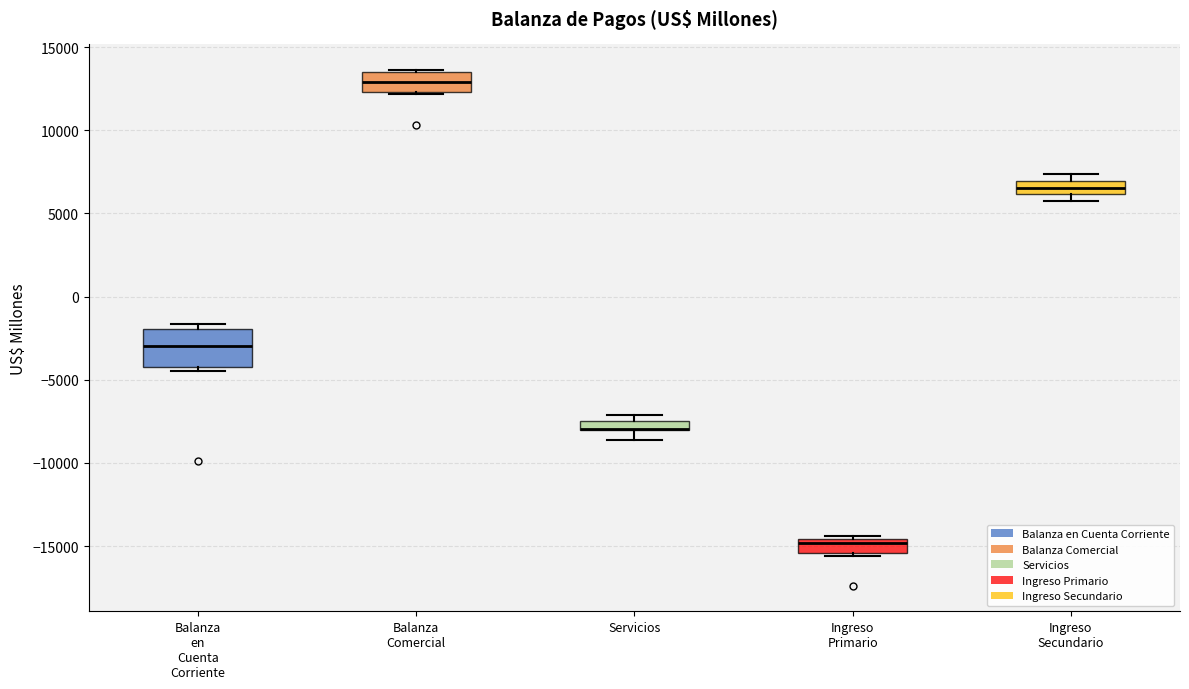

Which box is the tallest, from its lower edge to its upper edge?

Balanza en Cuenta Corriente